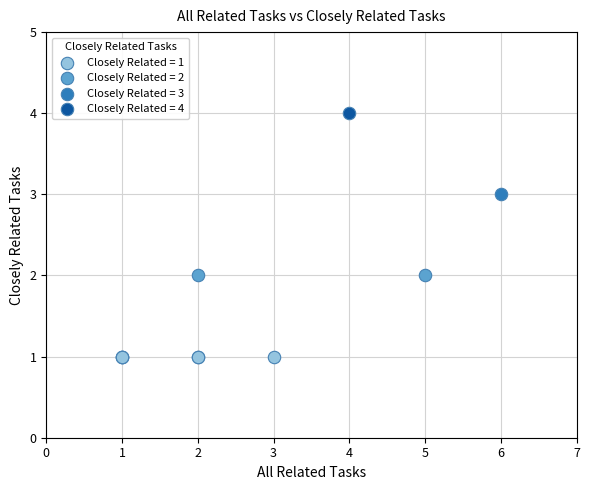

Which series reaches the minimum Y coordinate?

Closely Related = 1